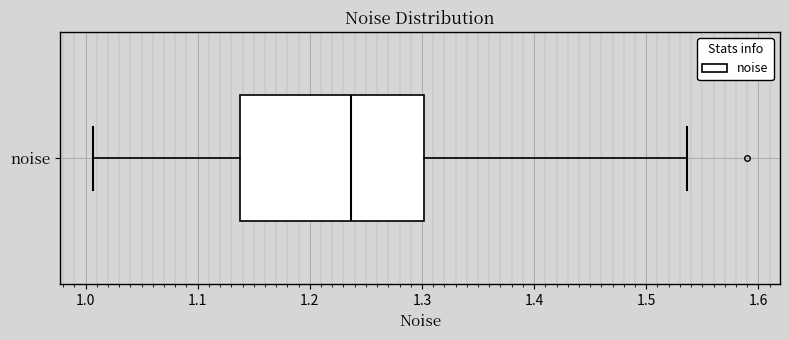

Where is the right edge of the box for noise on the x-axis? The values are not printed on the chart, so give them approximately, as read against the axis.

1.30